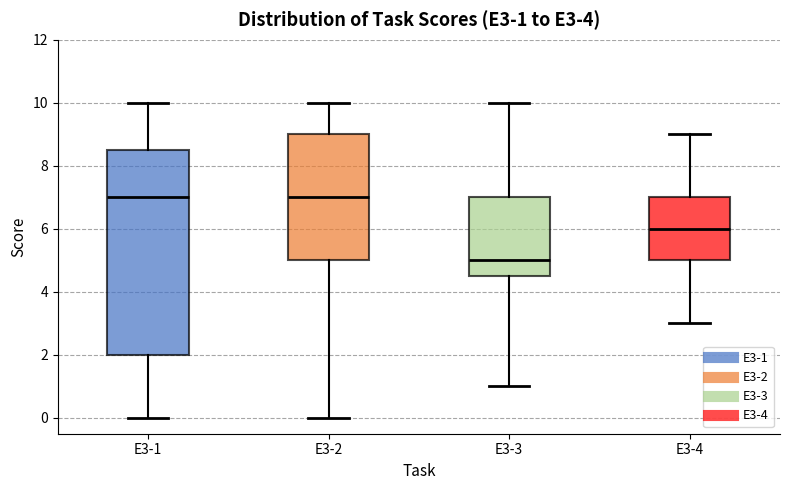

Which box's median line is the lowest?

E3-3